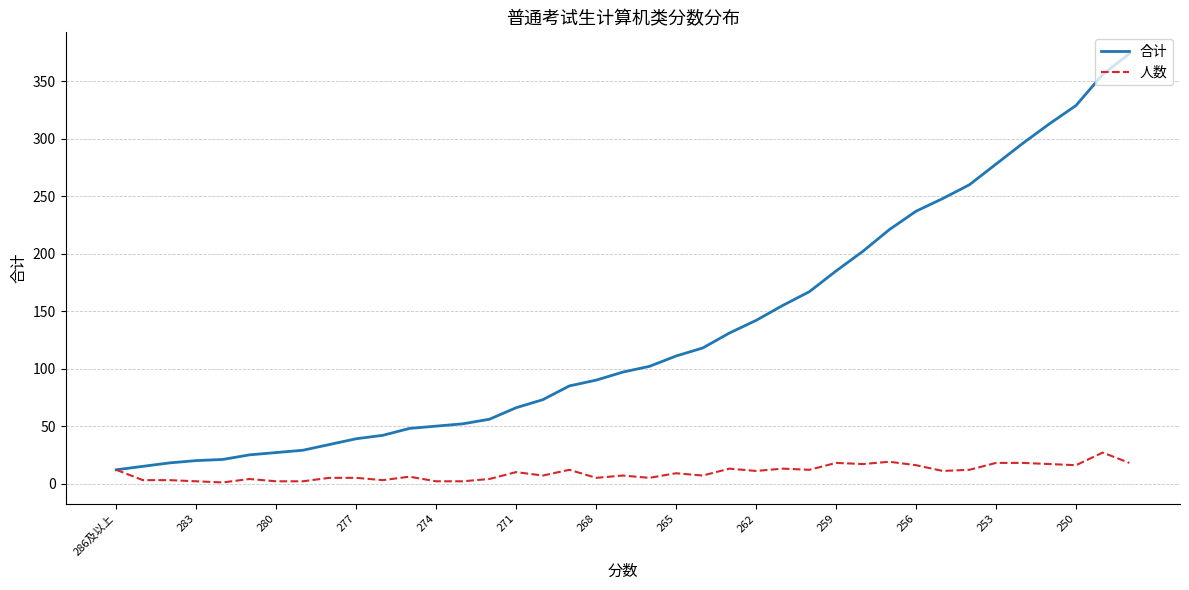

How many distinct data groups are displayed?

2